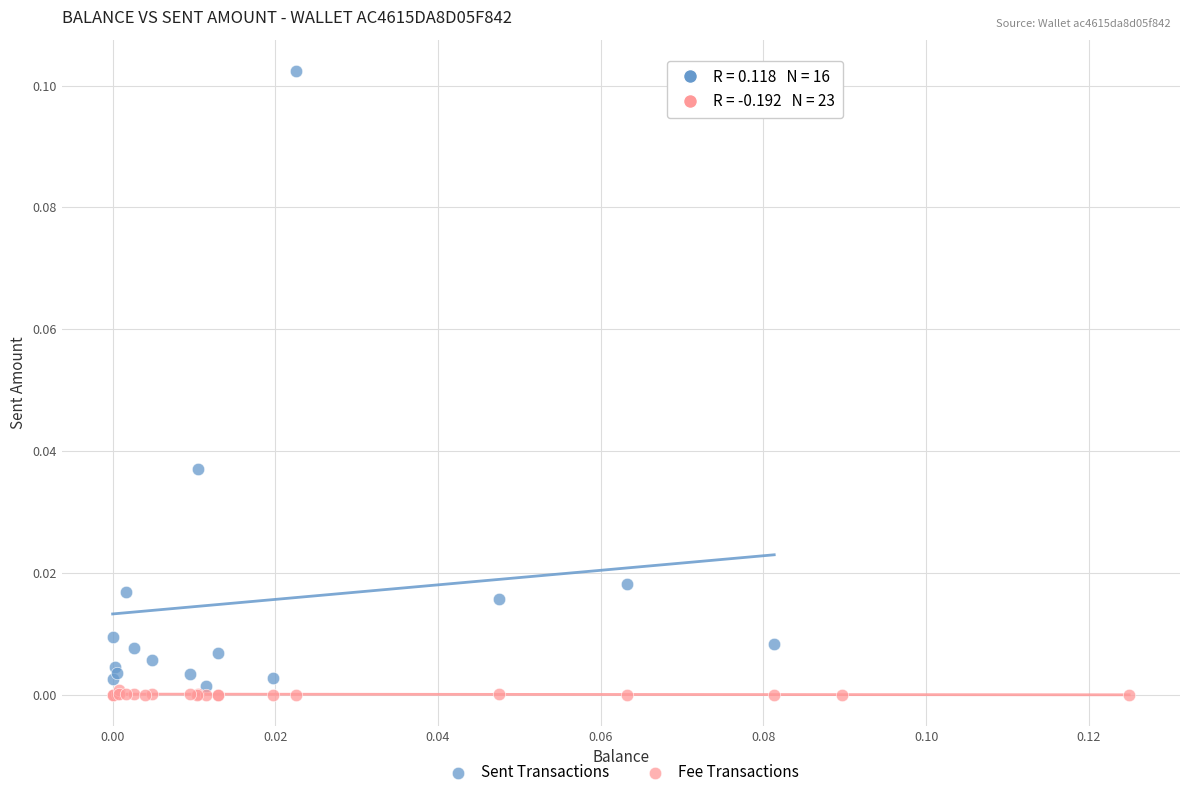

Which series reaches the maximum Y coordinate?

Sent Transactions